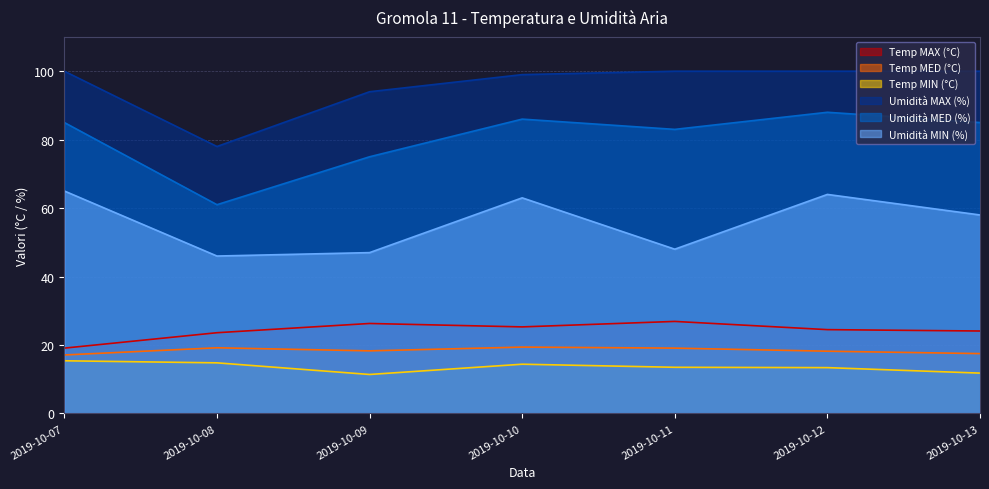

Is the value of Temp MED (°C) at 2019-10-10 greater than the value of Temp MIN (°C) at 2019-10-07?

Yes